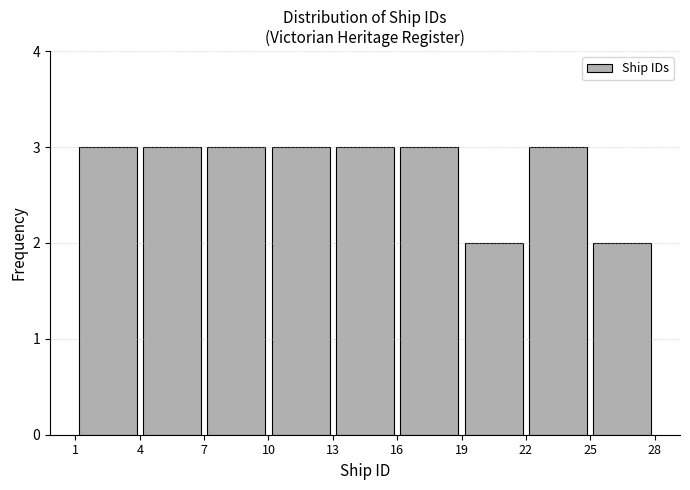

What is the height of the bar covering 22 to 25 on the x-axis? The values are not printed on the chart, so give them approximately, as read against the axis.

3